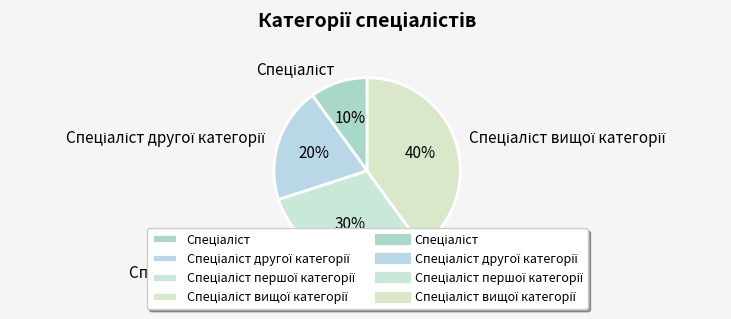

How many slices are in this pie chart?

4